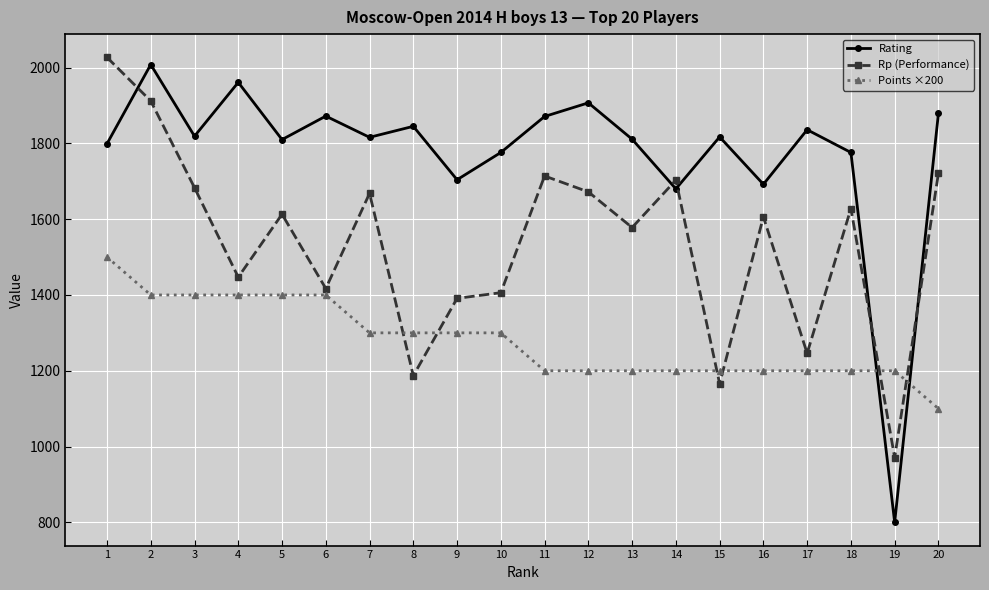

What is the approximate value of Points ×200 at 7, to the nearest 5?

1300